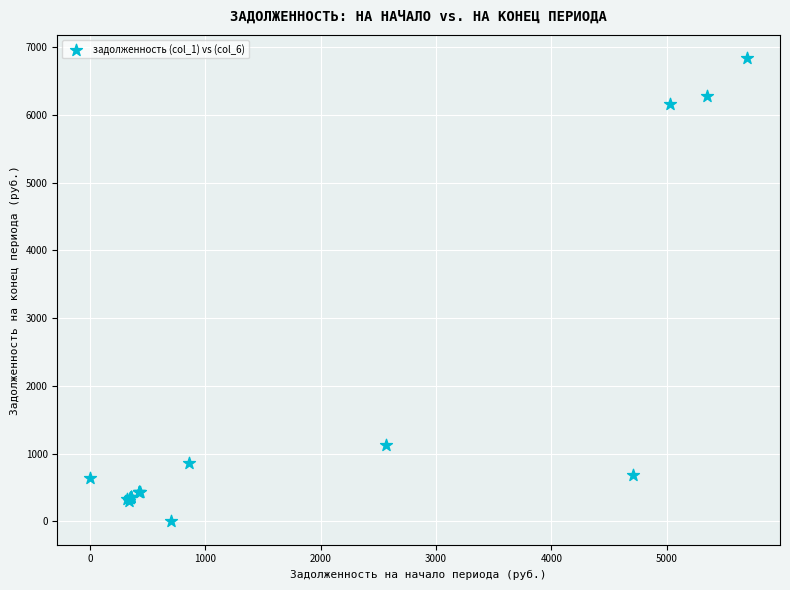

What Y value in the scatter plot is closest to 3418?

1129.4